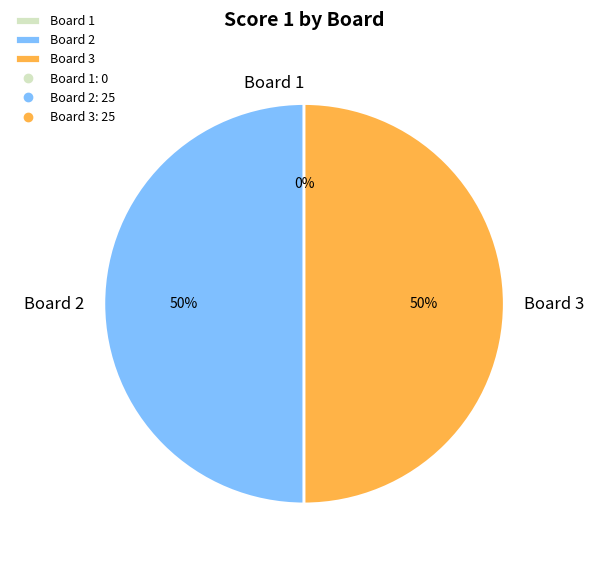

To the nearest percent, what is the combined percentage of Board 3 and Board 2?

100%